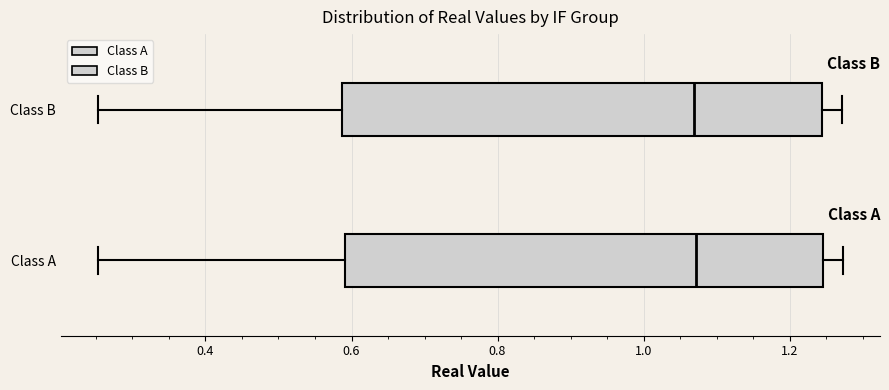

Where does the left whisker of the box for Class B end on the x-axis? The values are not printed on the chart, so give them approximately, as read against the axis.

0.26